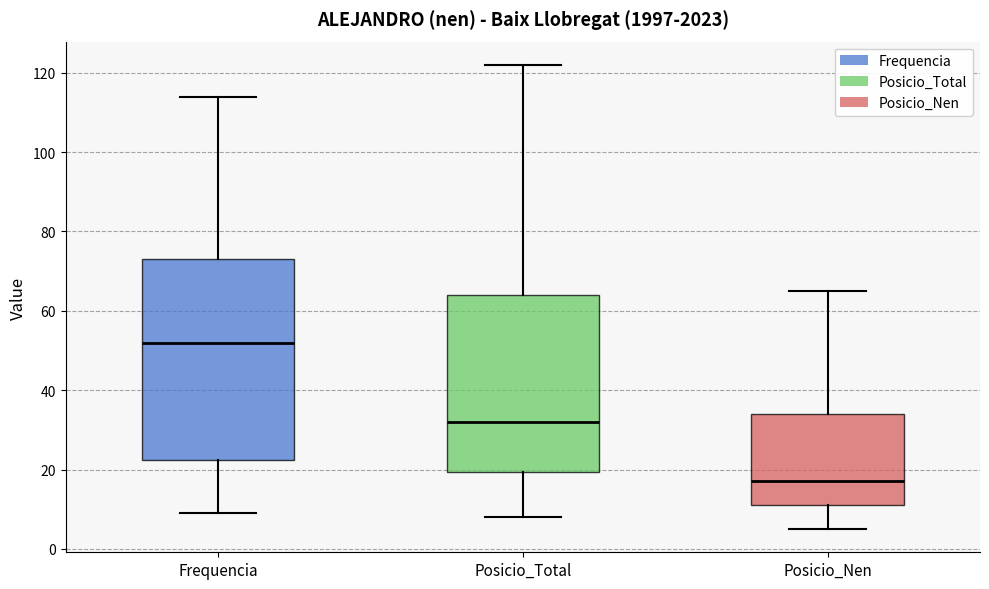

Which box has the lowest median line?

Posicio_Nen